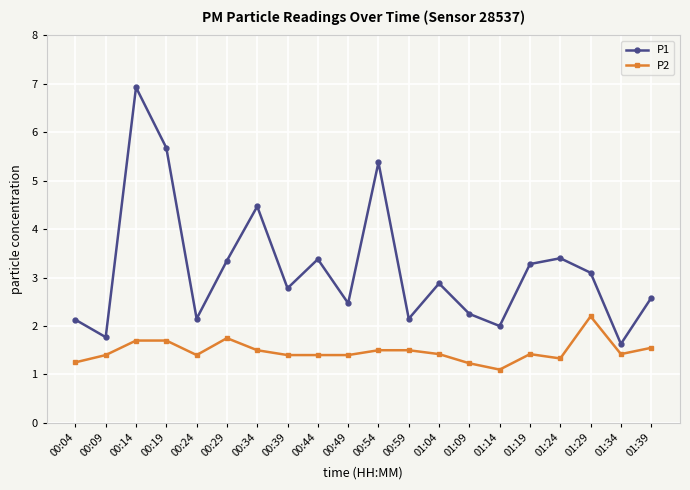

What are all the series names shown in the legend?

P1, P2